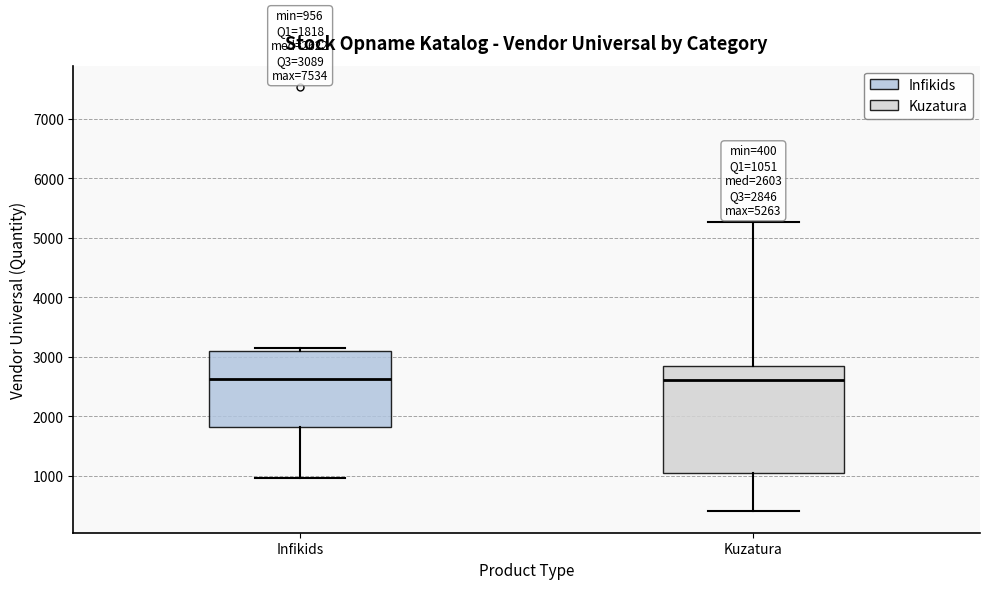

Comparing the boxes themselves (not the whiskers), which one is the tallest?

Kuzatura